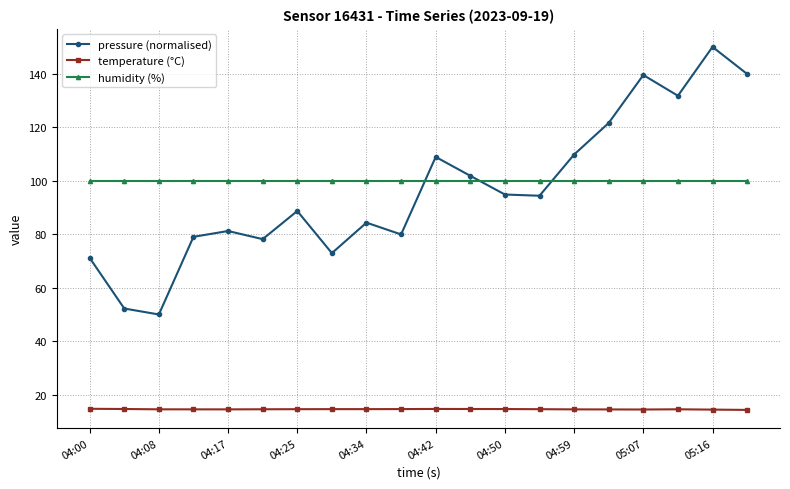

True or false: temperature (°C) and pressure (normalised) cross at least once.

False